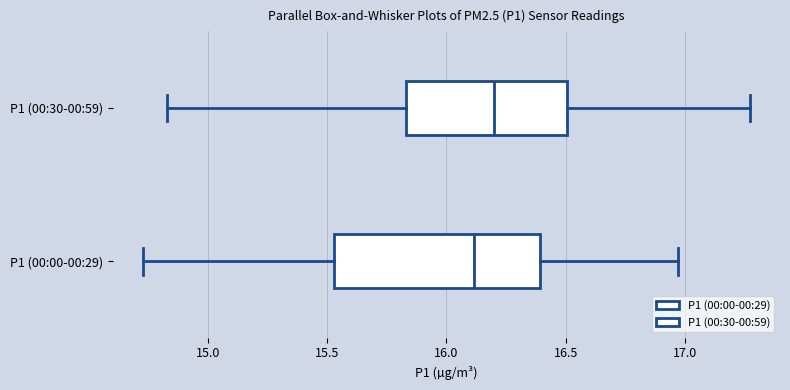

Reading bottom to top, transcribe this box plot: for each box, give where its median line is, the range the box spans, and where its two whiskers end, as read against the x-axis. The values are not printed on the chart, so give them approximately, as read against the axis.

P1 (00:00-00:29): median 16.10, box 15.55 to 16.40, whiskers 14.75 to 16.95
P1 (00:30-00:59): median 16.20, box 15.85 to 16.50, whiskers 14.85 to 17.25